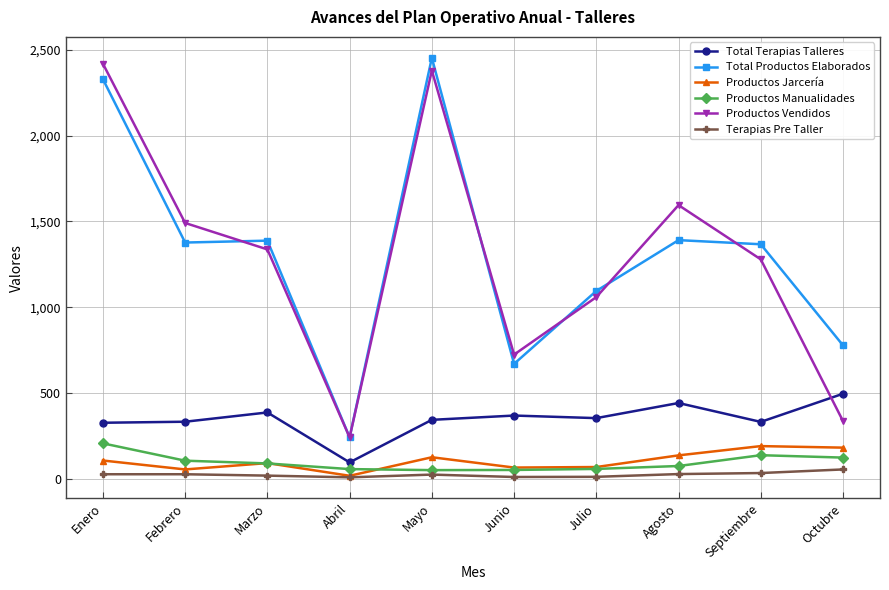

What is the difference between the maximum and minimum values in the Total Terapias Talleres series?

400